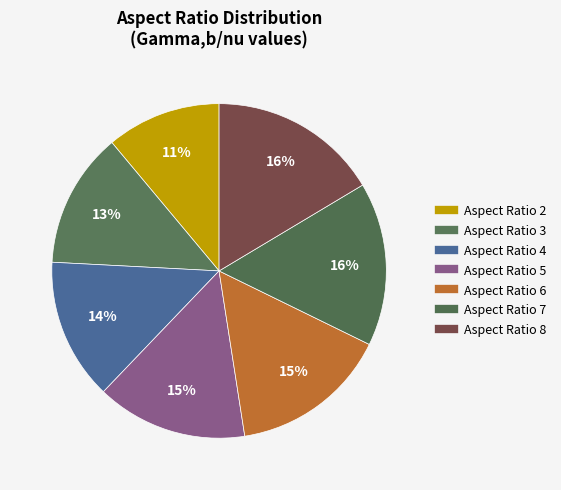

How many segments does this pie chart have?

7